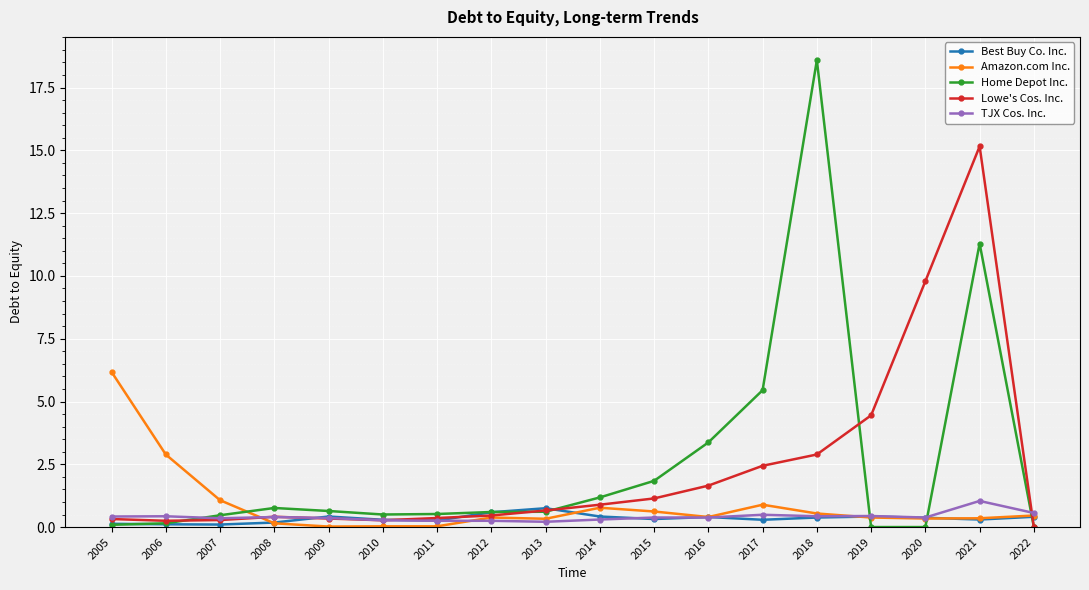

True or false: Amazon.com Inc. has more than 1 points higher than both neighbors.

True